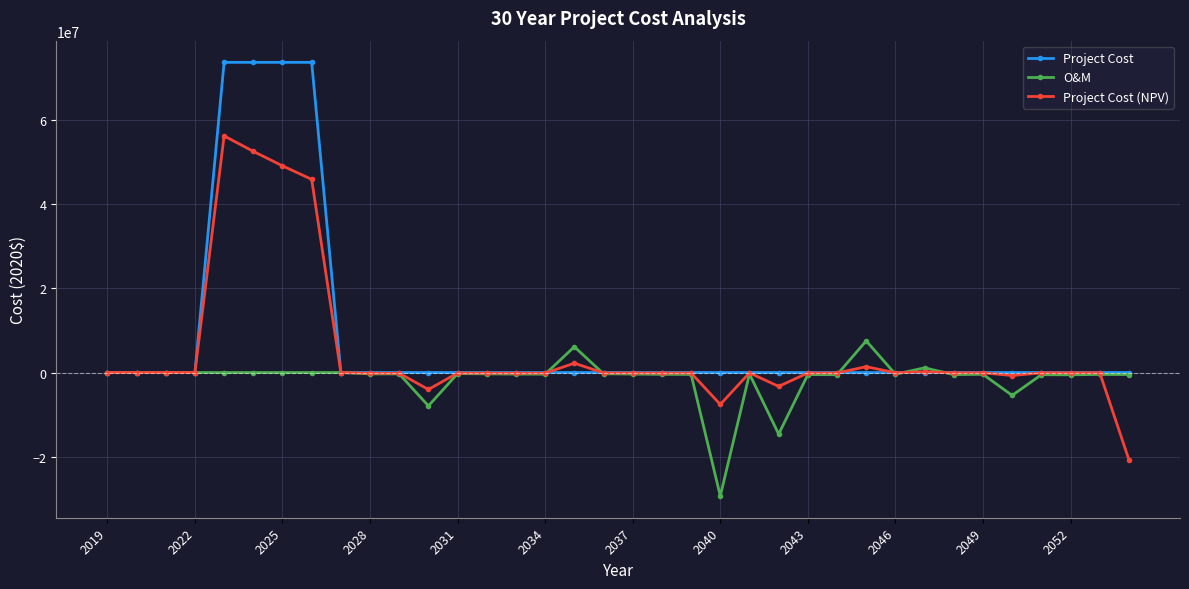

What are all the series names shown in the legend?

Project Cost, O&M, Project Cost (NPV)